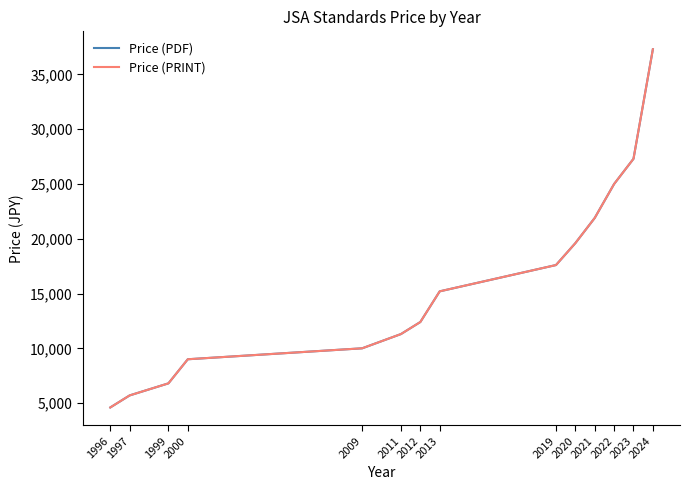

Does the chart have visible grid lines?

No